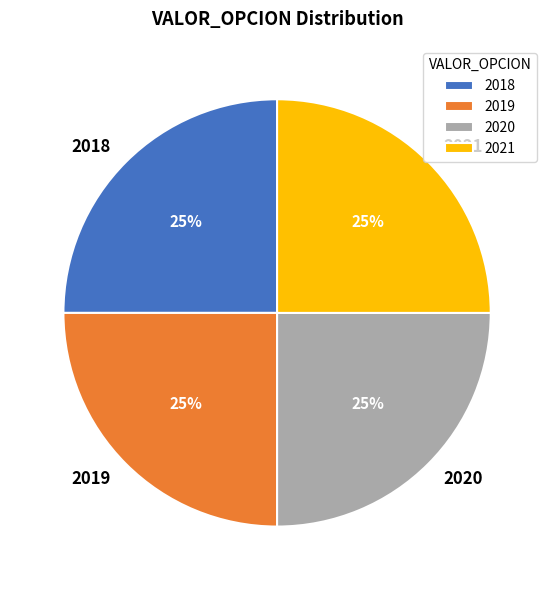

To the nearest percent, what percentage of the pie is 2021?

25%